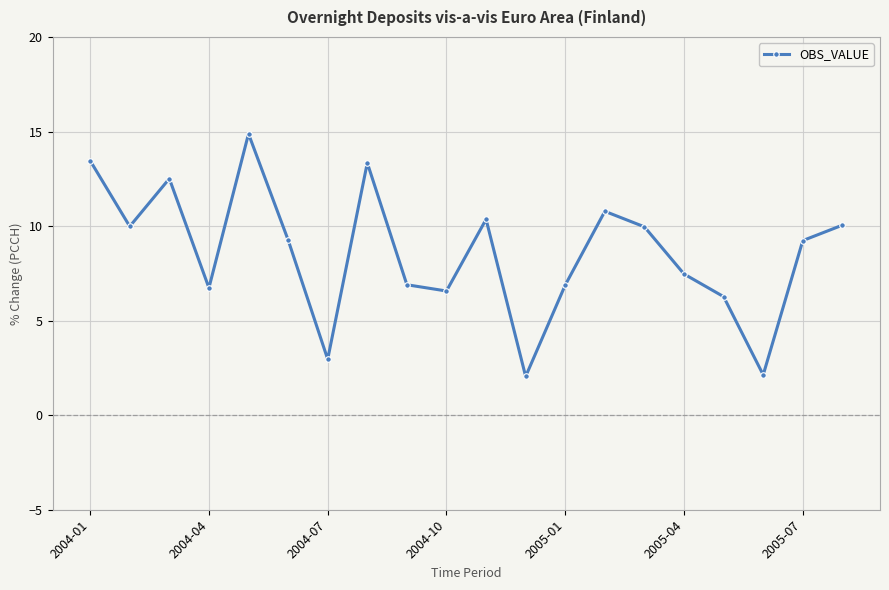

How many interior local peaks (higher than both neighbors) does the data have?

5